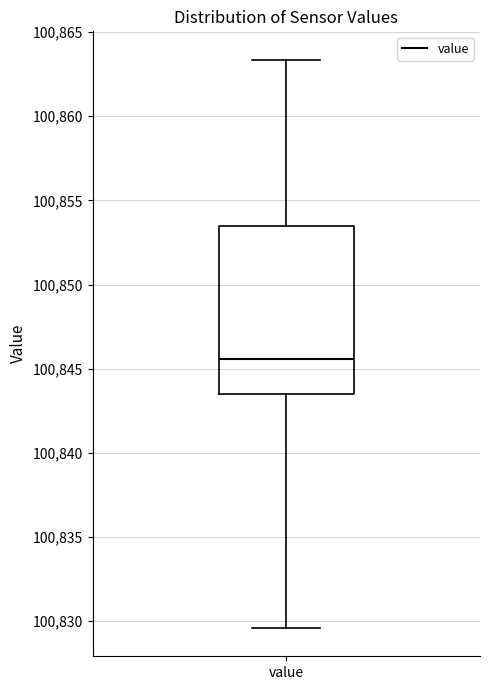

Transcribe this box plot: give where the median line is, the range the box spans, and where the two whiskers end, as read against the y-axis. The values are not printed on the chart, so give them approximately, as read against the axis.

median 100845.5, box 100843.5 to 100853.5, whiskers 100829.5 to 100863.5